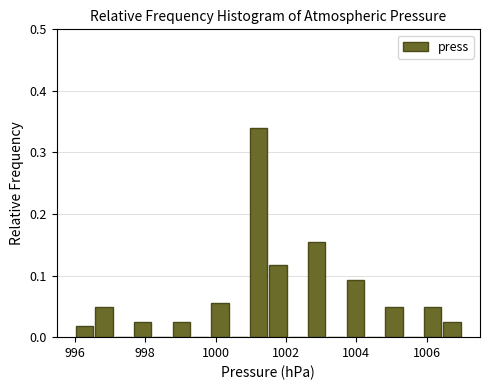

Around what value on the x-axis is the tallest bar? Give the approximate position of its centre, as read against the axis.

1001.2